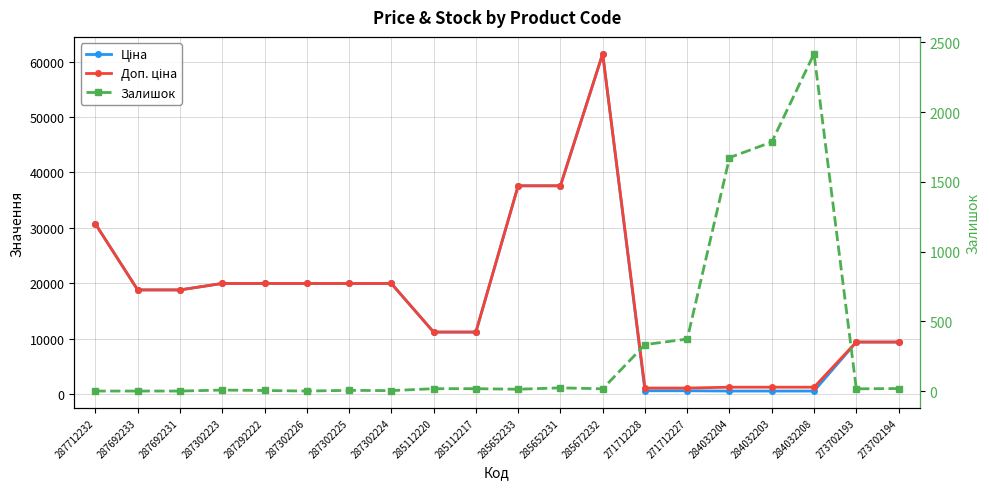

Is this an area chart (filled region under the line)?

No